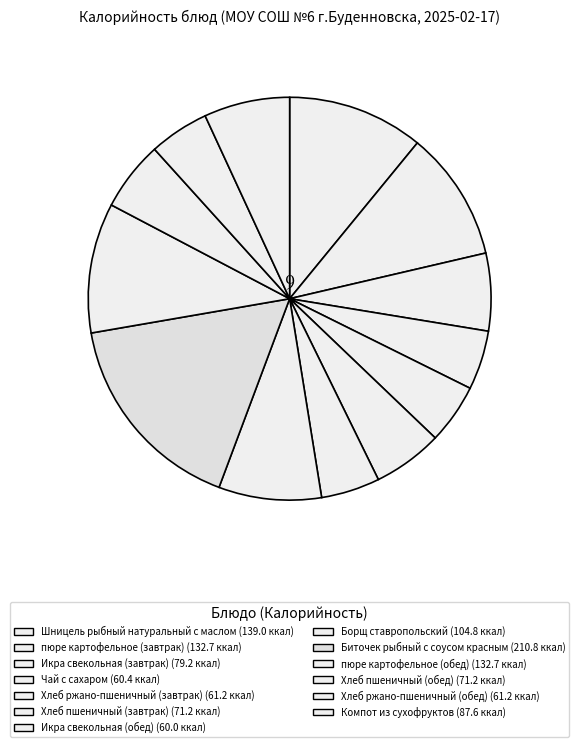

Which has a higher value, пюре картофельное (обед) or Хлеб ржано-пшеничный (обед)?

пюре картофельное (обед)